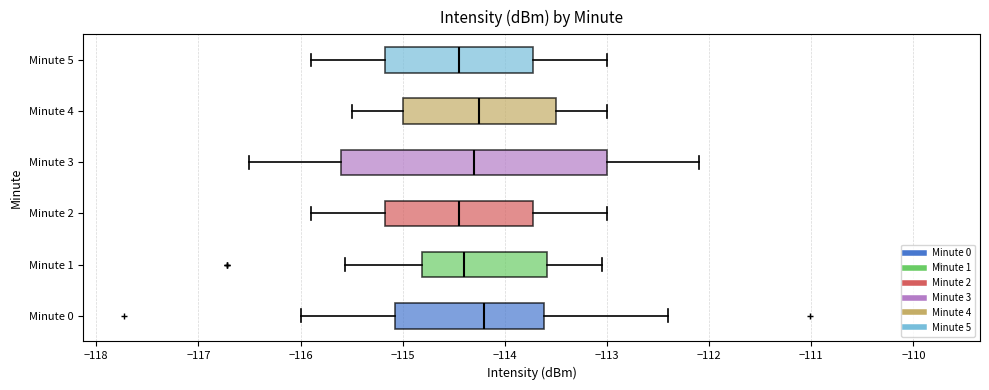

Comparing the boxes themselves (not the whiskers), which one is the widest?

Minute 3